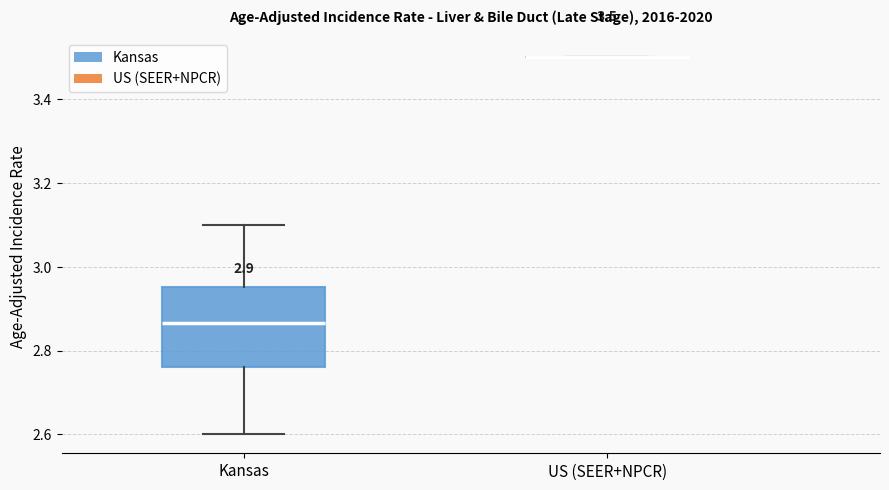

Which box is the tallest, from its lower edge to its upper edge?

Kansas